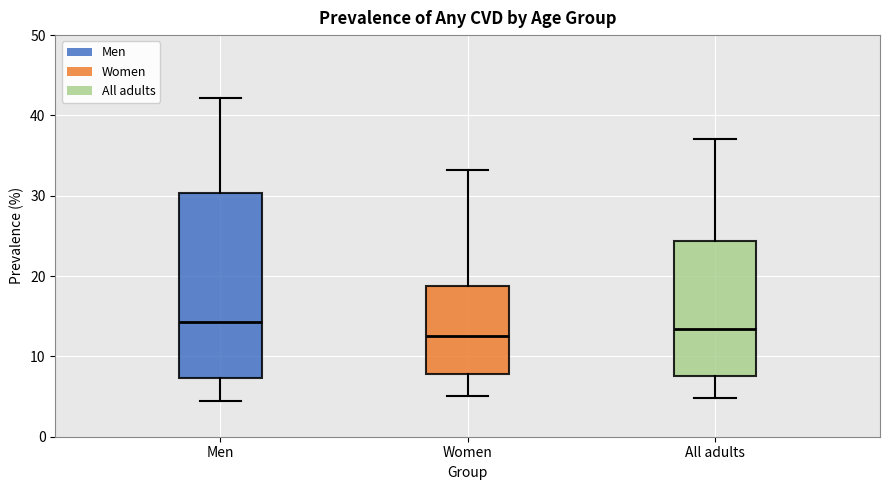

Comparing the boxes themselves (not the whiskers), which one is the tallest?

Men